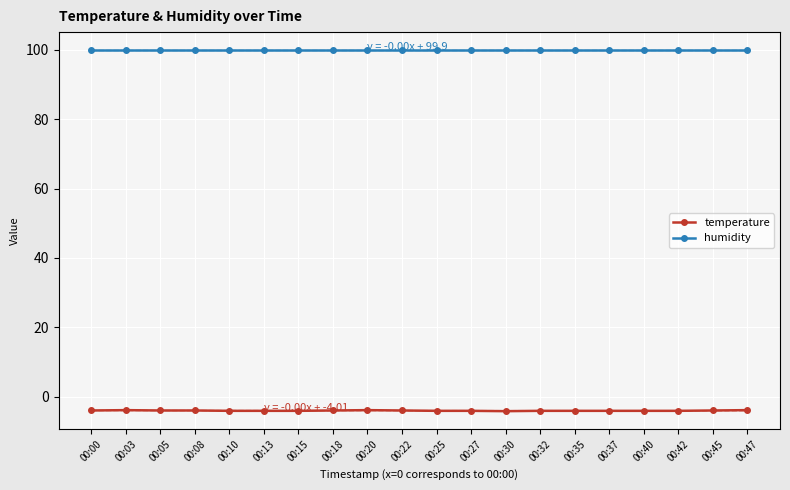

What is the sum of the humidity values at 00:13 and 00:40?

199.8